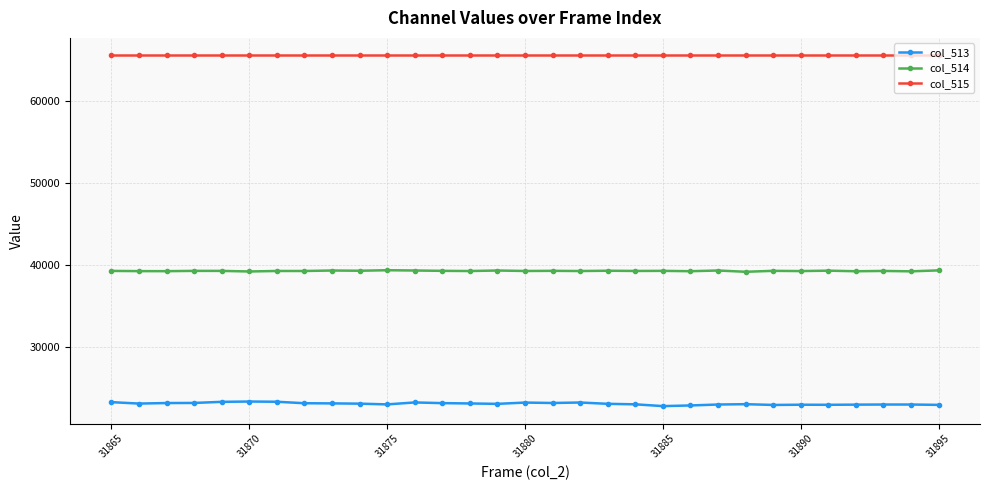

What is the sum of all col_514 values?

1216270